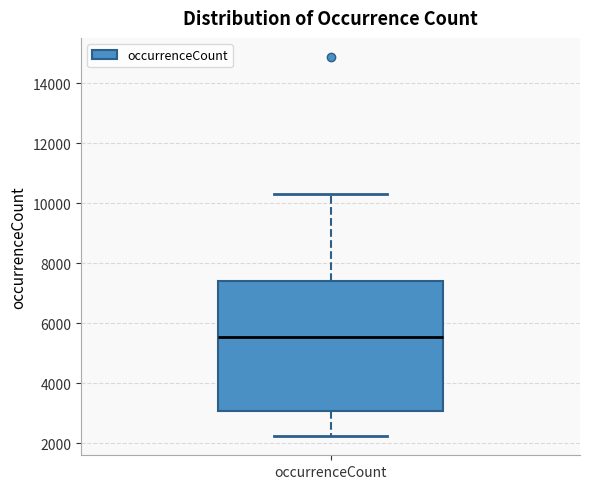

Read this box plot against the y-axis: the position of the median line, the range covered by the box, and the ends of both whiskers. The values are not printed on the chart, so give them approximately, as read against the axis.

median 5600, box 3000 to 7400, whiskers 2200 to 10400